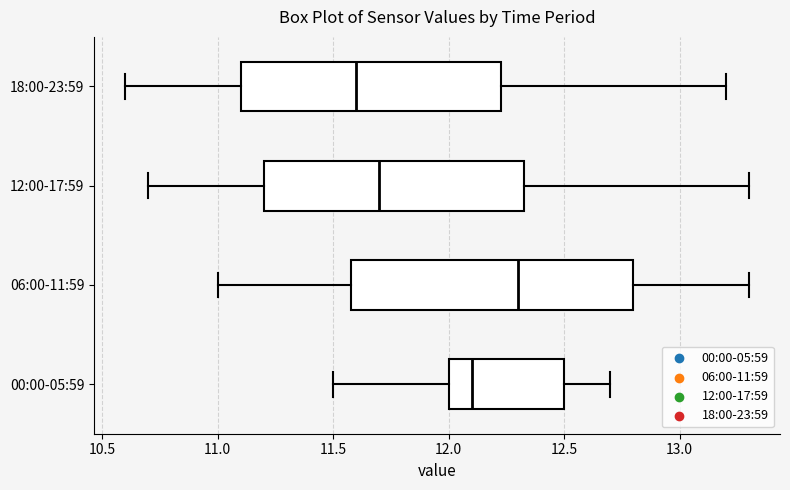

Comparing the boxes themselves (not the whiskers), which one is the widest?

06:00-11:59